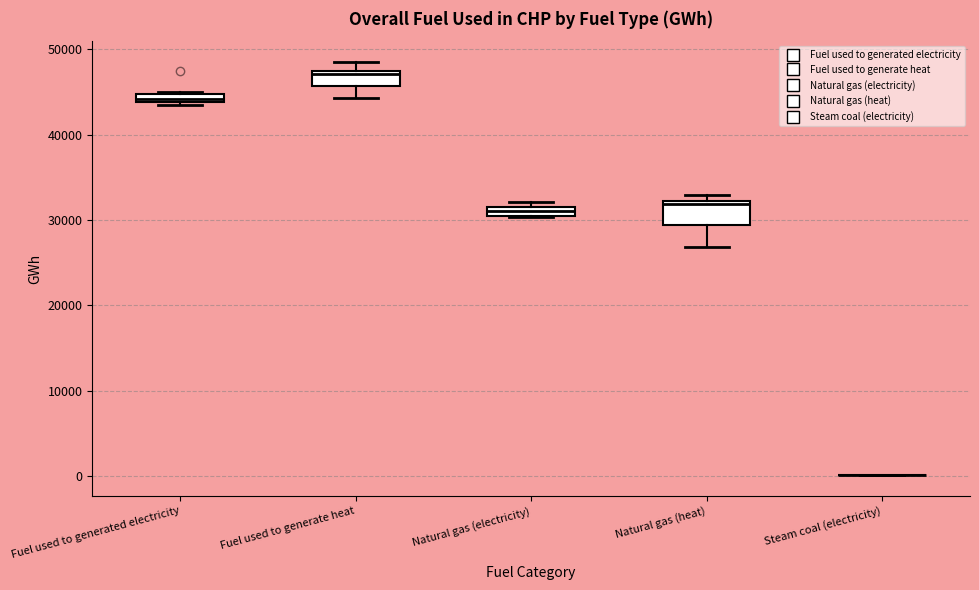

Comparing the boxes themselves (not the whiskers), which one is the tallest?

Natural gas (heat)